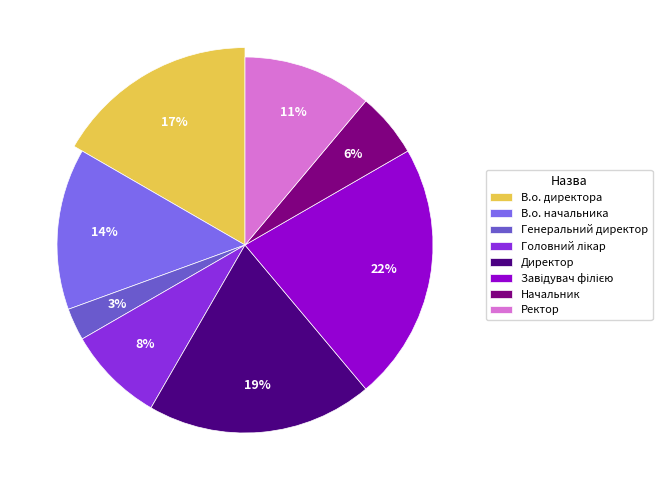

Is it true that Завідувач філією is 22% of the pie?

True